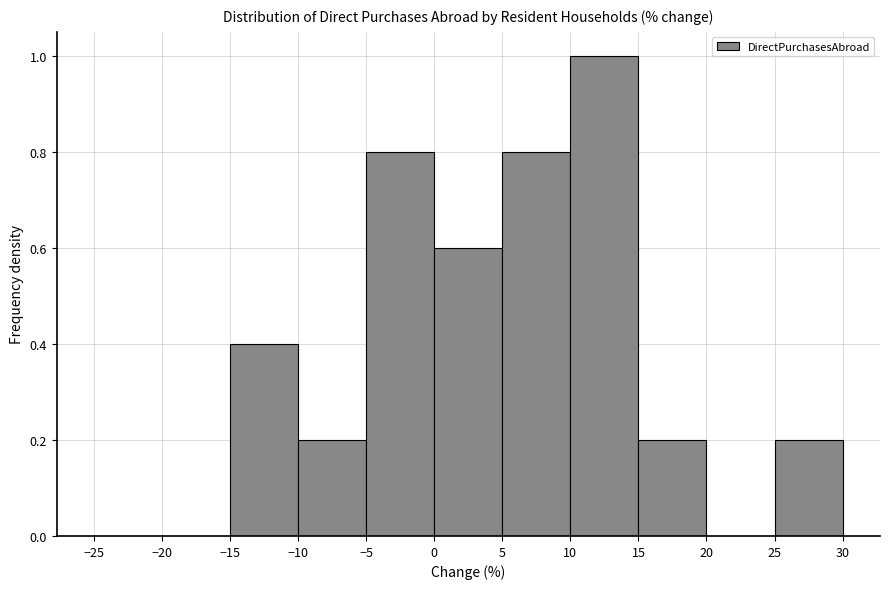

Which range on the x-axis has the tallest bar?

10 to 15